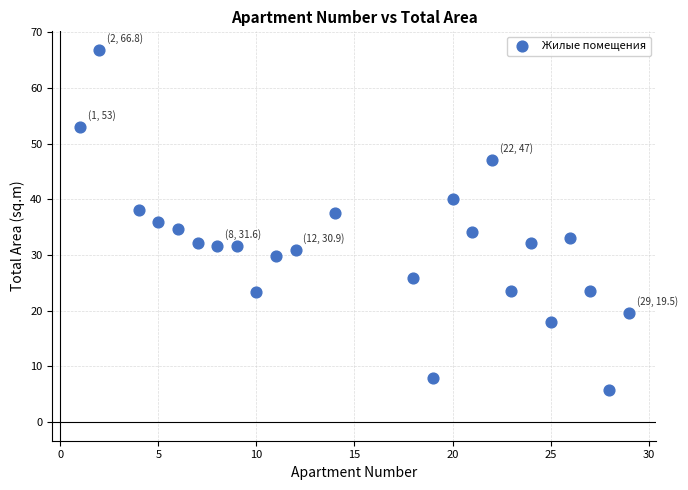

What is the range of X values (max minus min)?

28.0